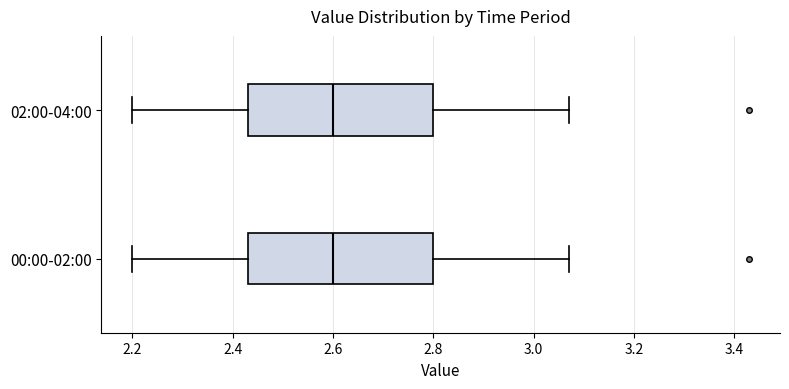

Where does the left whisker of the box for 02:00-04:00 end on the x-axis? The values are not printed on the chart, so give them approximately, as read against the axis.

2.20